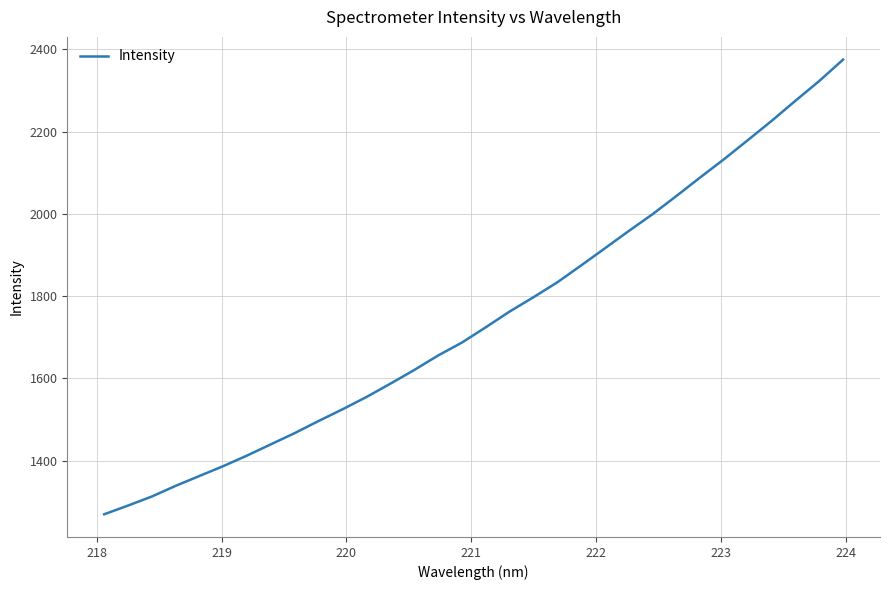

Count the number of values greater than 1724.

16